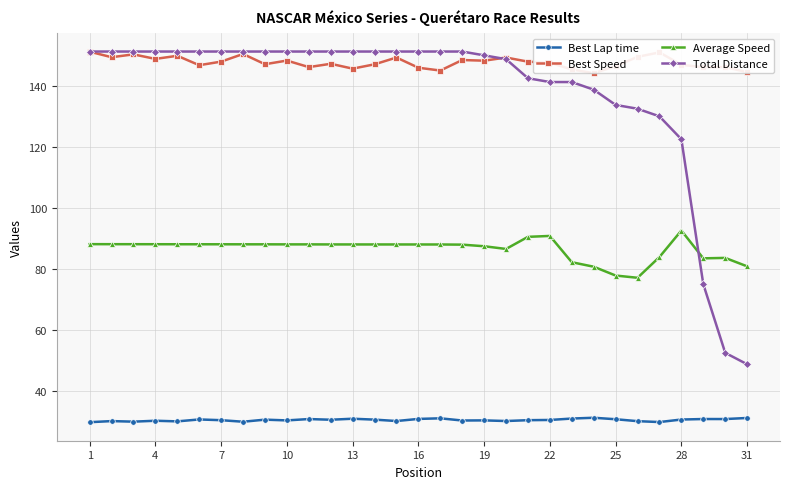

How many categories are shown in the chart?

31